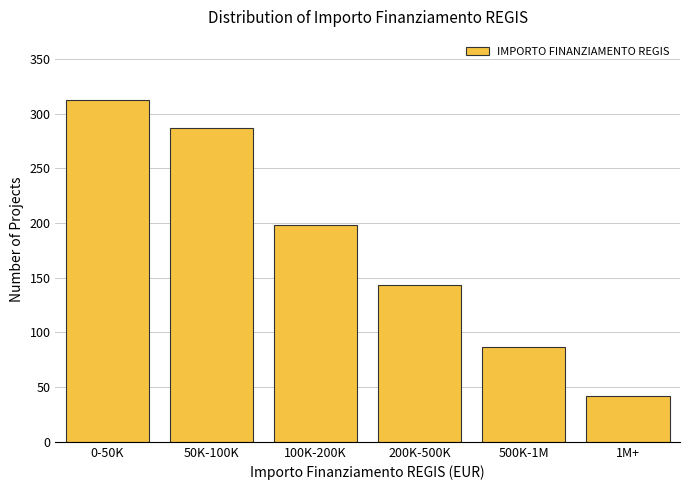

Reading right to left, what are all the values shown in this chart?

1M+=42	500K-1M=87	200K-500K=143	100K-200K=198	50K-100K=287	0-50K=312